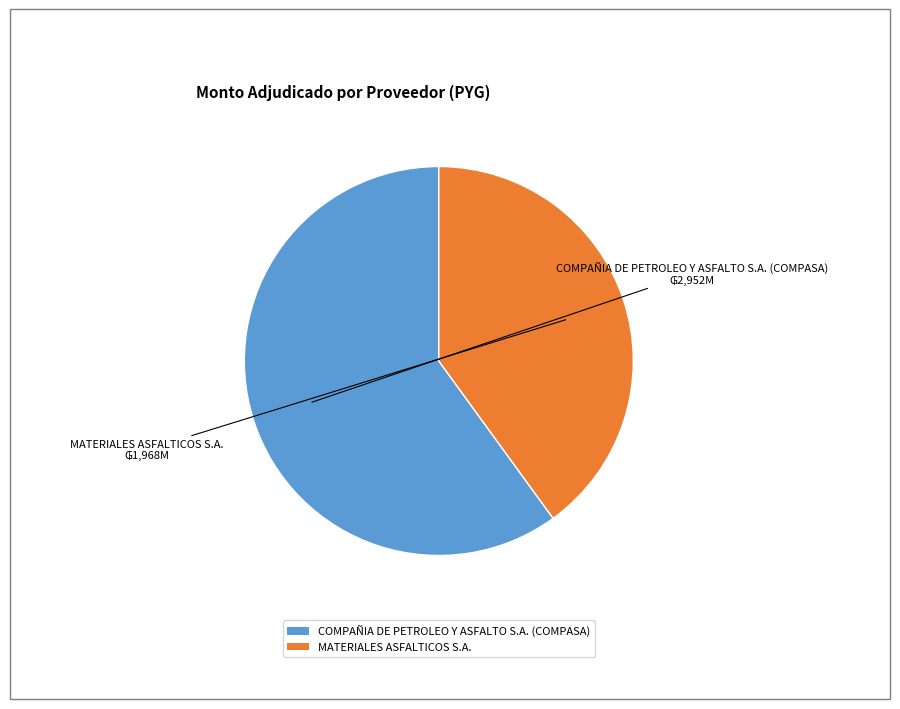

The COMPAÑIA DE PETROLEO Y ASFALTO S.A. (COMPASA) slice represents 60% of the pie. True or false?

True